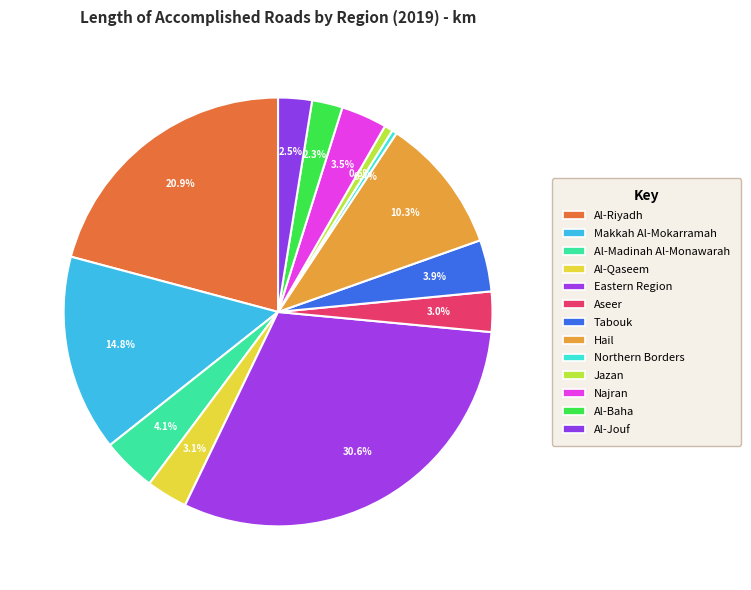

What is the smallest slice in the pie chart?

Northern Borders